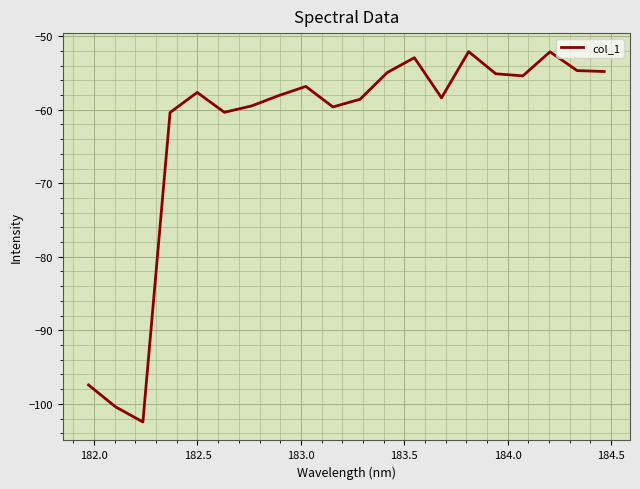

What is the maximum value shown in the chart?

-52.1